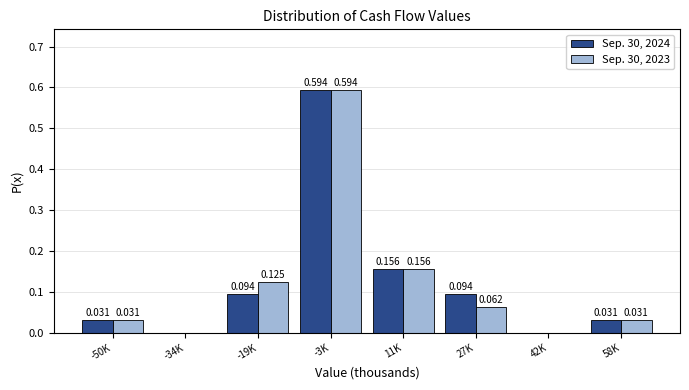

Is the value of Sep. 30, 2024 at -50K greater than the value of Sep. 30, 2023 at 27K?

No